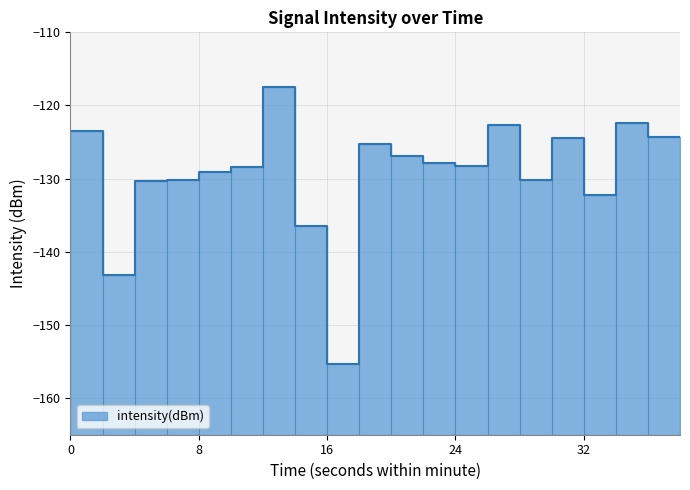

At which category does the chart reach its minimum across all series?

18